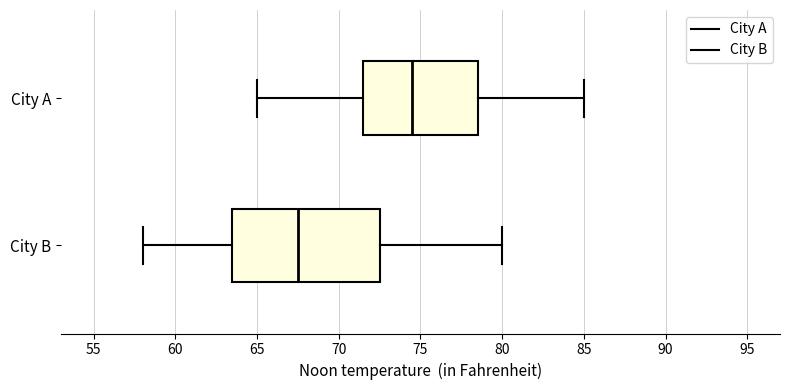

Reading bottom to top, read every box against the x-axis: the position of its median line, the range the box covers, and the ends of its whiskers. The values are not printed on the chart, so give them approximately, as read against the axis.

City B: median 67.5, box 63.5 to 72.5, whiskers 58.0 to 80.0
City A: median 74.5, box 71.5 to 78.5, whiskers 65.0 to 85.0